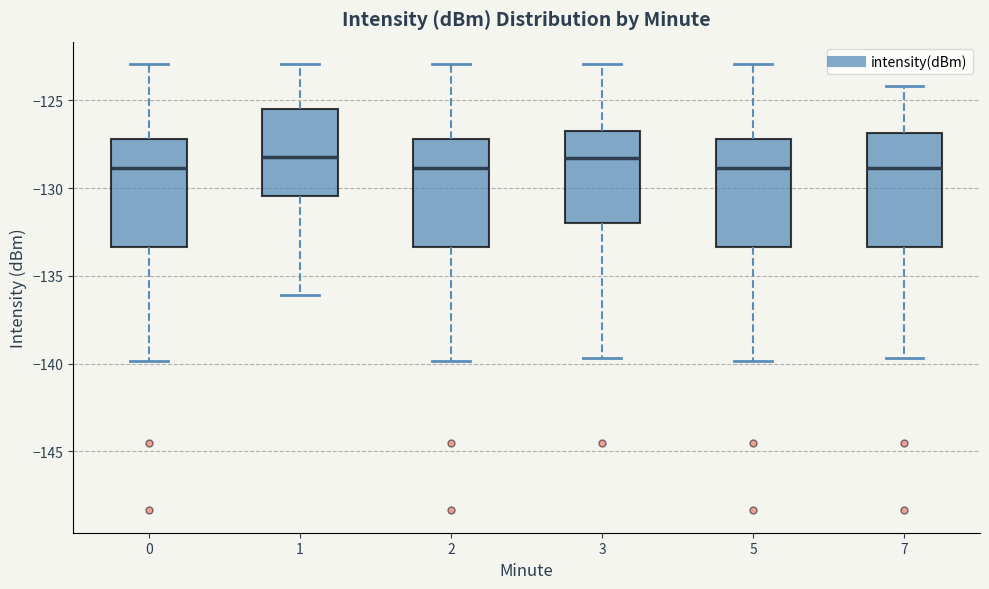

Reading left to right, transcribe this box plot: for each box, give where its median line is, the range the box spans, and where its two whiskers end, as read against the y-axis. The values are not printed on the chart, so give them approximately, as read against the axis.

0: median -129.0, box -133.5 to -127.0, whiskers -140.0 to -123.0
1: median -128.0, box -130.5 to -125.5, whiskers -136.0 to -123.0
2: median -129.0, box -133.5 to -127.0, whiskers -140.0 to -123.0
3: median -128.5, box -132.0 to -126.5, whiskers -139.5 to -123.0
5: median -129.0, box -133.5 to -127.0, whiskers -140.0 to -123.0
7: median -129.0, box -133.5 to -127.0, whiskers -139.5 to -124.0